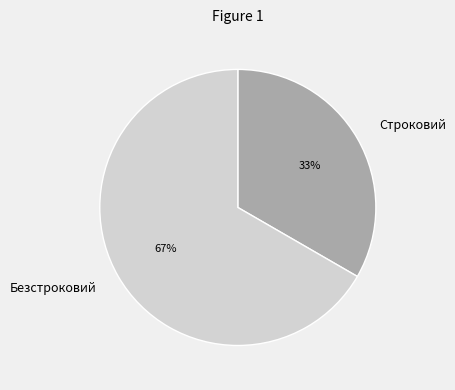

The Строковий slice represents 25% of the pie. True or false?

False